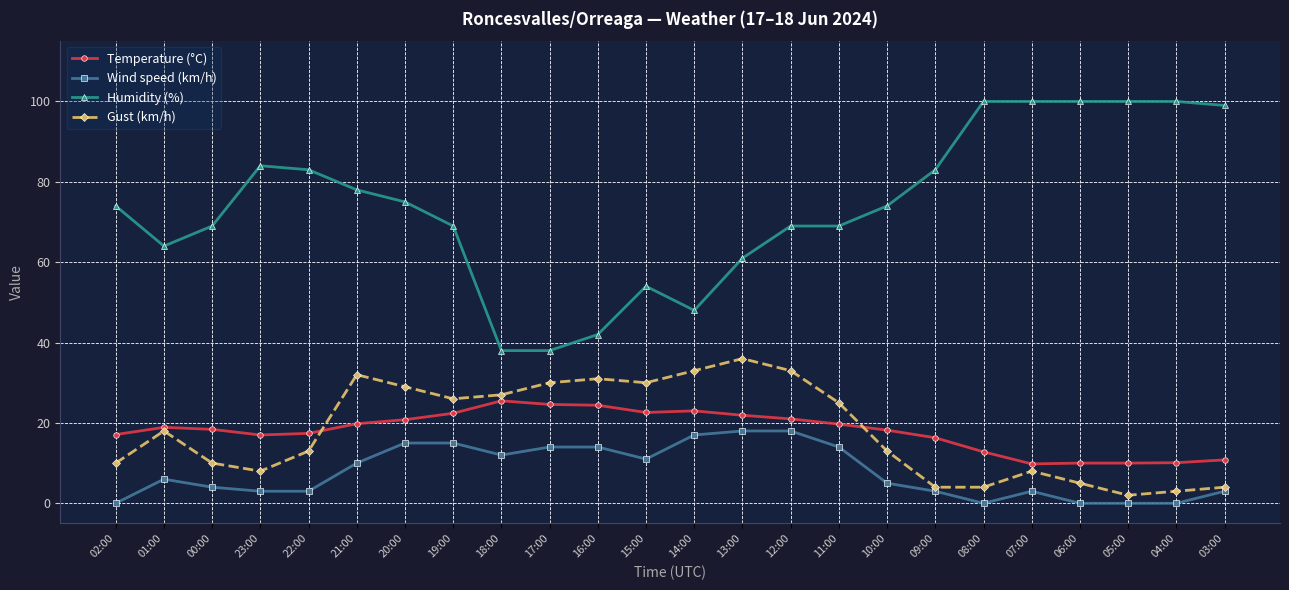

Which series has the largest range (max minus min)?

Humidity (%)